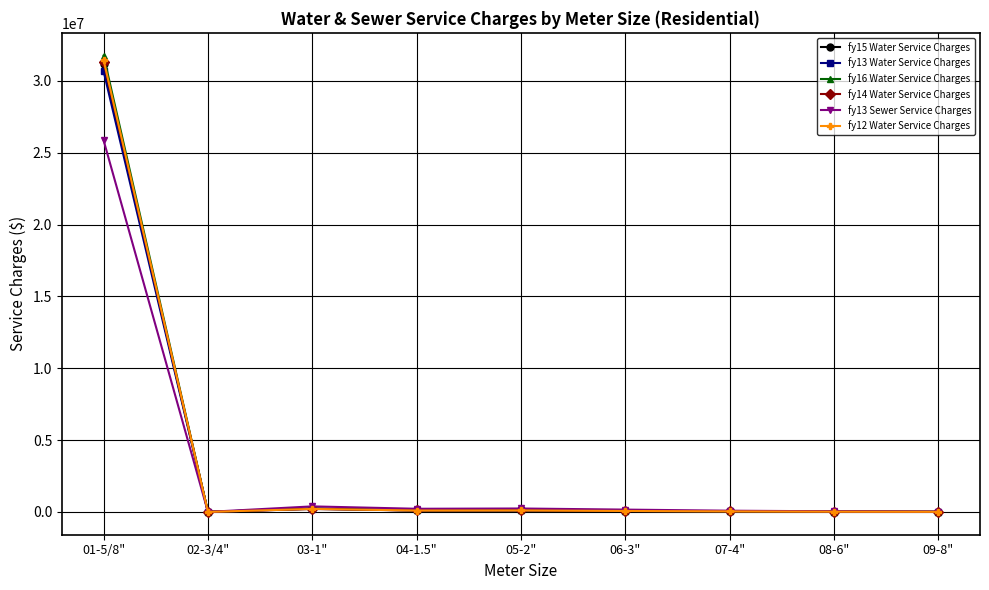

What is the label of the 3rd point from the right?

07-4"